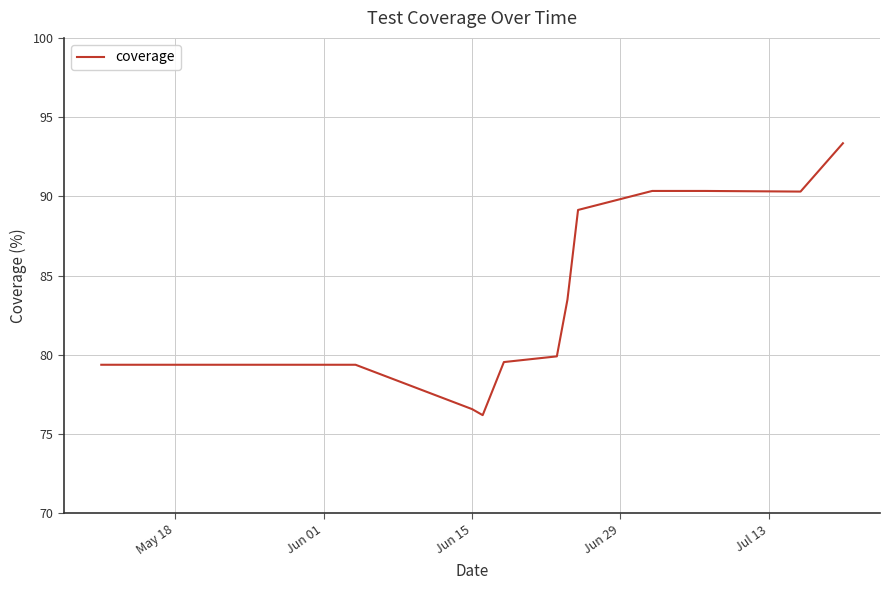

What is the minimum value shown in the chart?

76.2